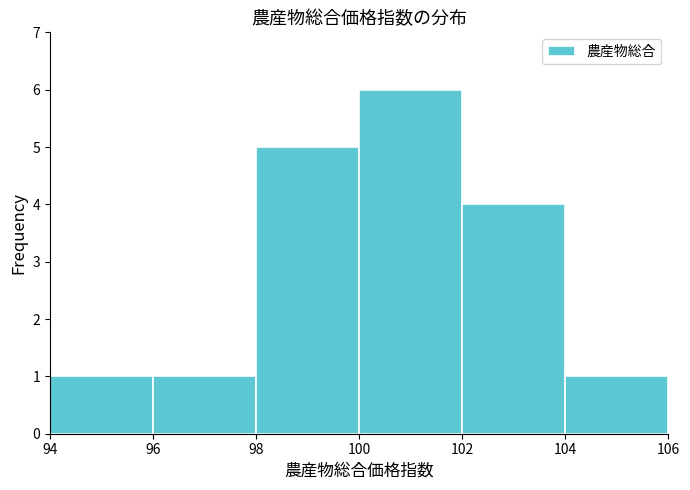

Which range on the x-axis has the tallest bar?

100 to 102